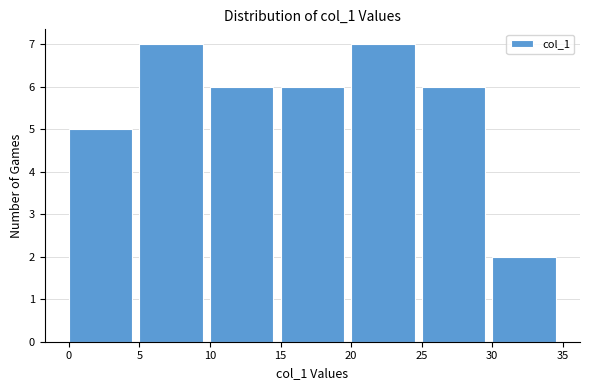

Reading left to right, list every bar in this chart as the range it spans on the x-axis followed by its height. The values are not printed on the chart, so give them approximately, as read against the axis.

0 to 5: 5
5 to 10: 7
10 to 15: 6
15 to 20: 6
20 to 25: 7
25 to 30: 6
30 to 35: 2